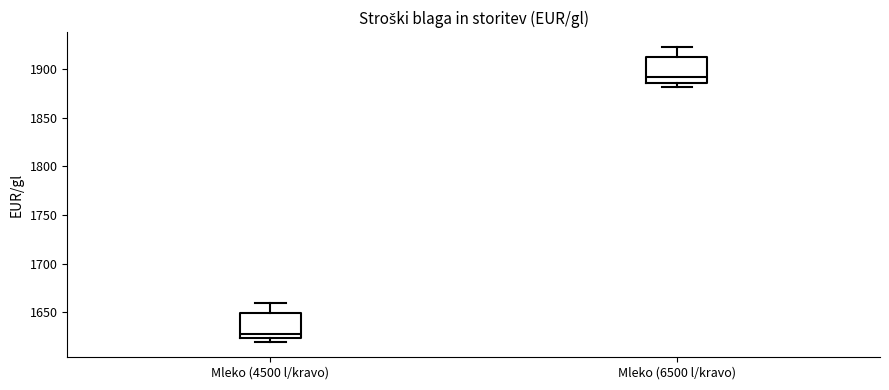

Reading left to right, read every box against the y-axis: the position of its median line, the range the box covers, and the ends of its whiskers. The values are not printed on the chart, so give them approximately, as read against the axis.

Mleko (4500 l/kravo): median 1630, box 1625 to 1650, whiskers 1620 to 1660
Mleko (6500 l/kravo): median 1890, box 1885 to 1915, whiskers 1880 to 1925